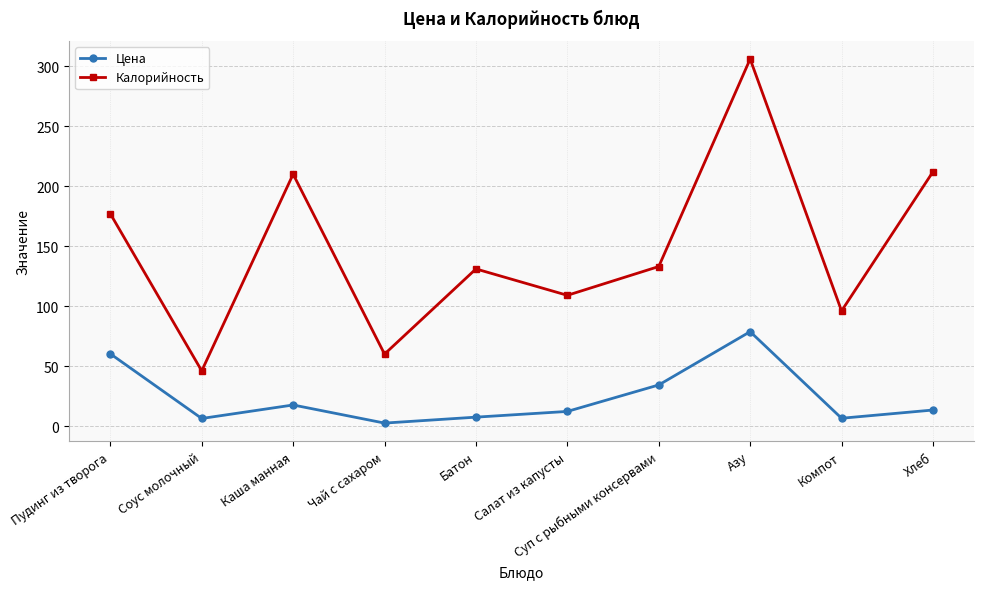

Which series has the largest range (max minus min)?

Калорийность